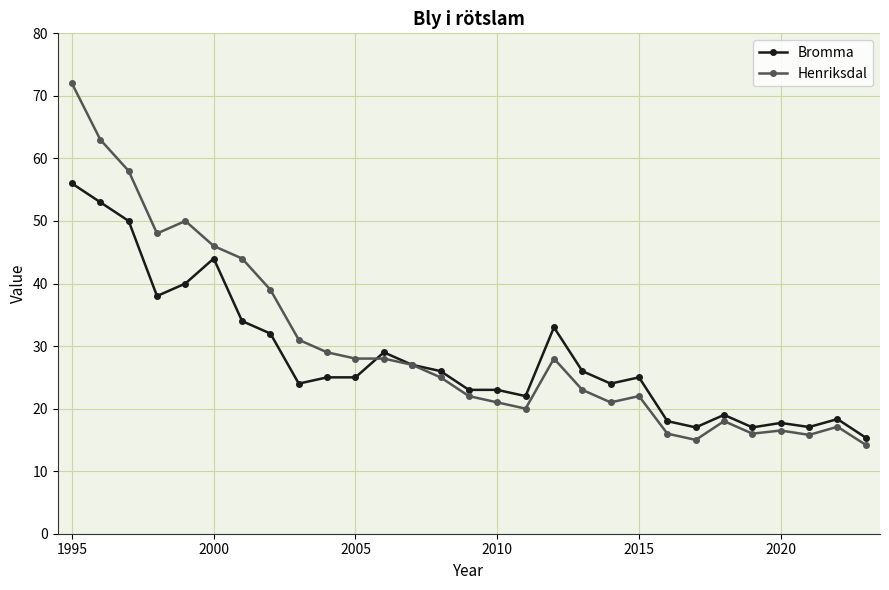

Rank the series by their average value, from lowest to highest.

Bromma, Henriksdal